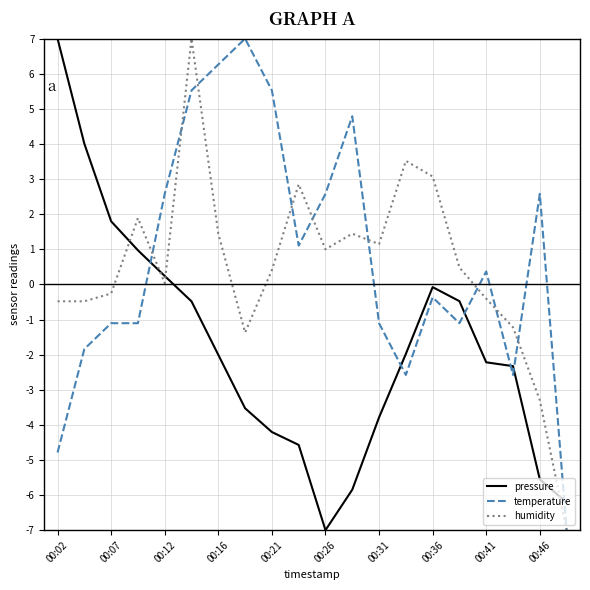

At how many categories does at least one series exceed 0?

18